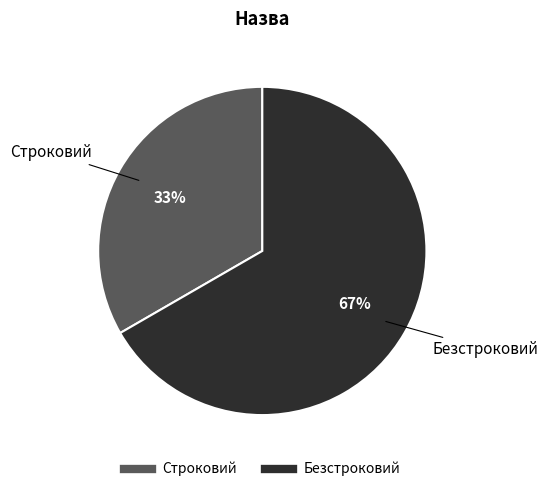

Count the number of slices in the pie.

2